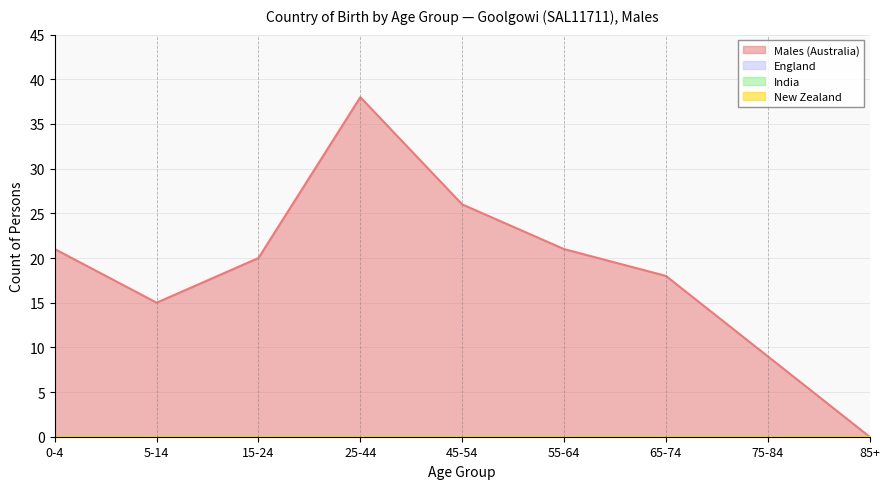

True or false: India and England cross at least once.

False